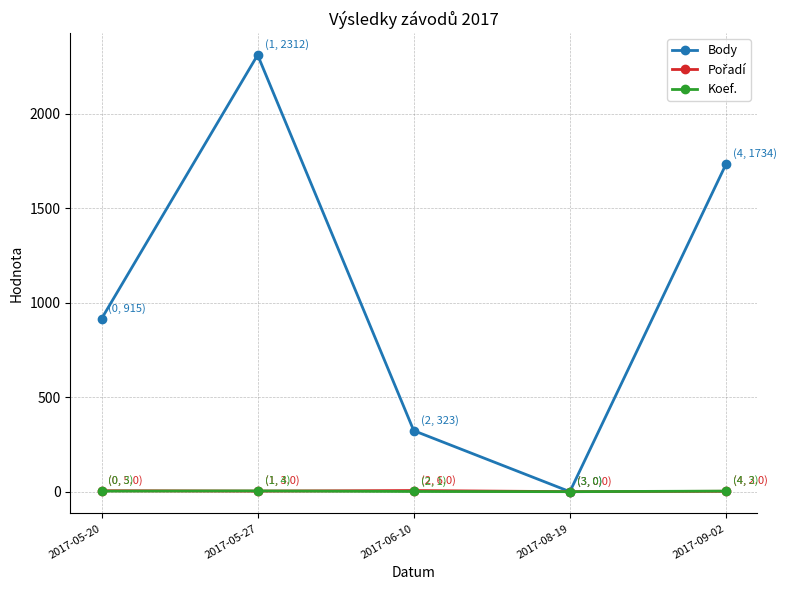

Count the number of categories in the chart.

5